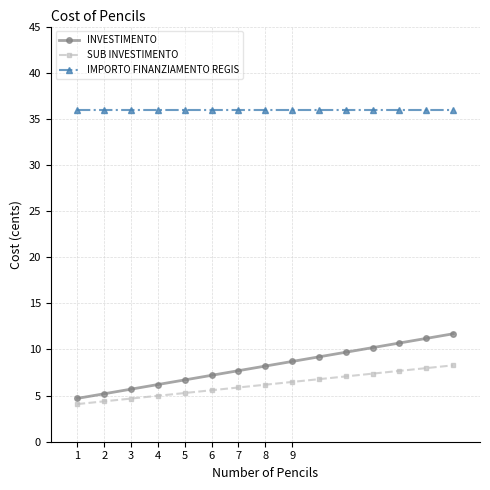

Reading right to left, what are all the values shown in this chart?

INVESTIMENTO: 11.7	11.2	10.7	10.2	9.7	9.2	8.7	8.2	7.7	7.2	6.7	6.2	5.7	5.2	4.7
SUB INVESTIMENTO: 8.3	8.0	7.7	7.4	7.1	6.8	6.5	6.2	5.9	5.6	5.3	5.0	4.7	4.4	4.1
IMPORTO FINANZIAMENTO REGIS: 36.0	36.0	36.0	36.0	36.0	36.0	36.0	36.0	36.0	36.0	36.0	36.0	36.0	36.0	36.0